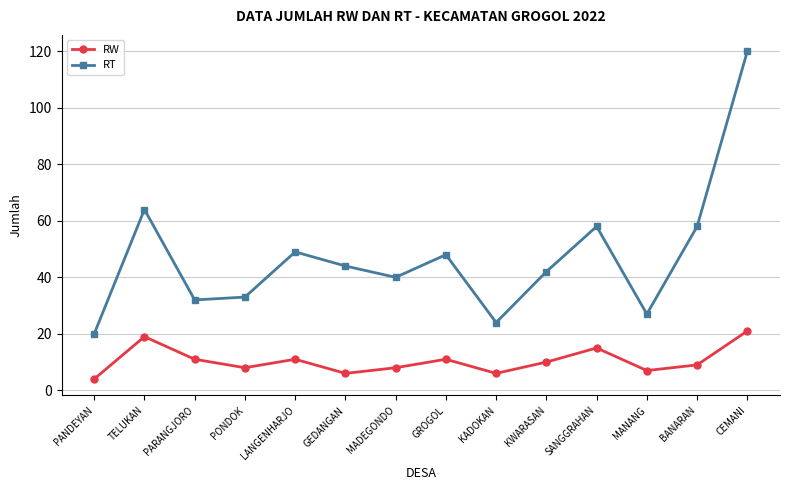

Reading left to right, what are all the values shown in this chart?

RW: PANDEYAN=4	TELUKAN=19	PARANGJORO=11	PONDOK=8	LANGENHARJO=11	GEDANGAN=6	MADEGONDO=8	GROGOL=11	KADOKAN=6	KWARASAN=10	SANGGRAHAN=15	MANANG=7	BANARAN=9	CEMANI=21
RT: PANDEYAN=20	TELUKAN=64	PARANGJORO=32	PONDOK=33	LANGENHARJO=49	GEDANGAN=44	MADEGONDO=40	GROGOL=48	KADOKAN=24	KWARASAN=42	SANGGRAHAN=58	MANANG=27	BANARAN=58	CEMANI=120